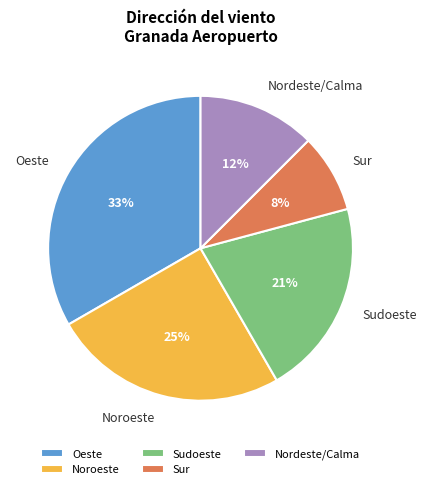

Combined, do Sudoeste and Oeste account for over 50%?

Yes